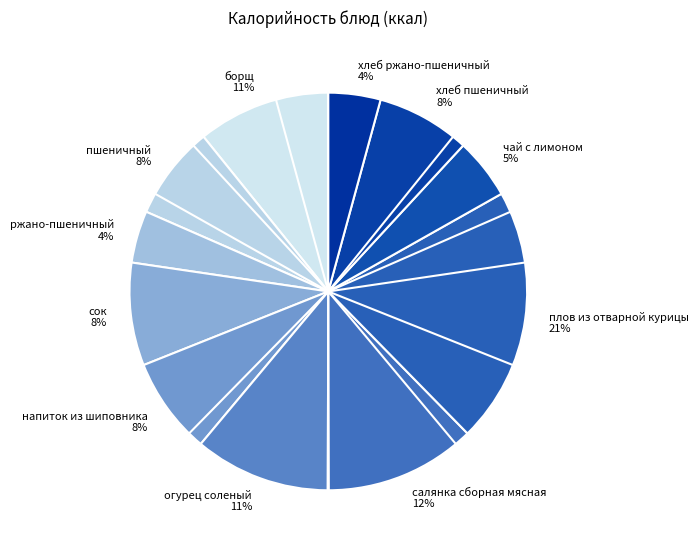

Do борщ 11% and хлеб ржано-пшеничный 4% together represent more than half of the pie?

No